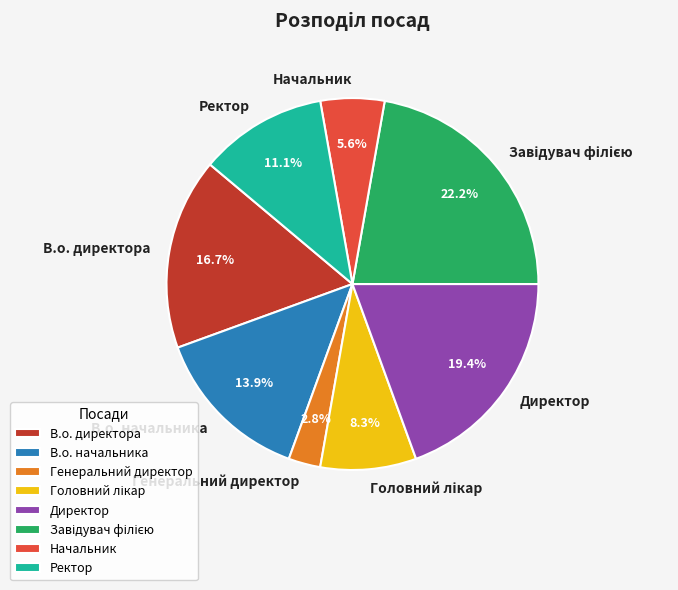

Which slice is the smallest?

Генеральний директор